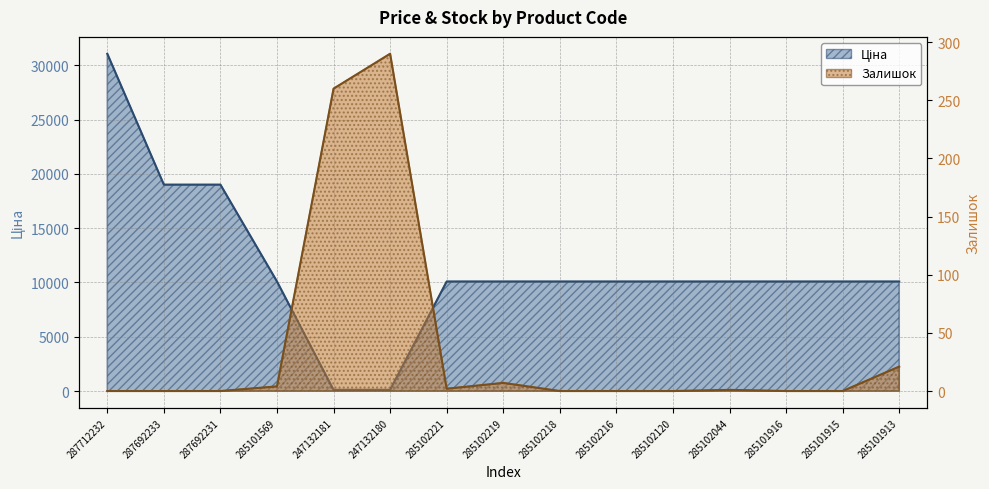

Rank the series by their maximum value, from lowest to highest.

Залишок, Ціна